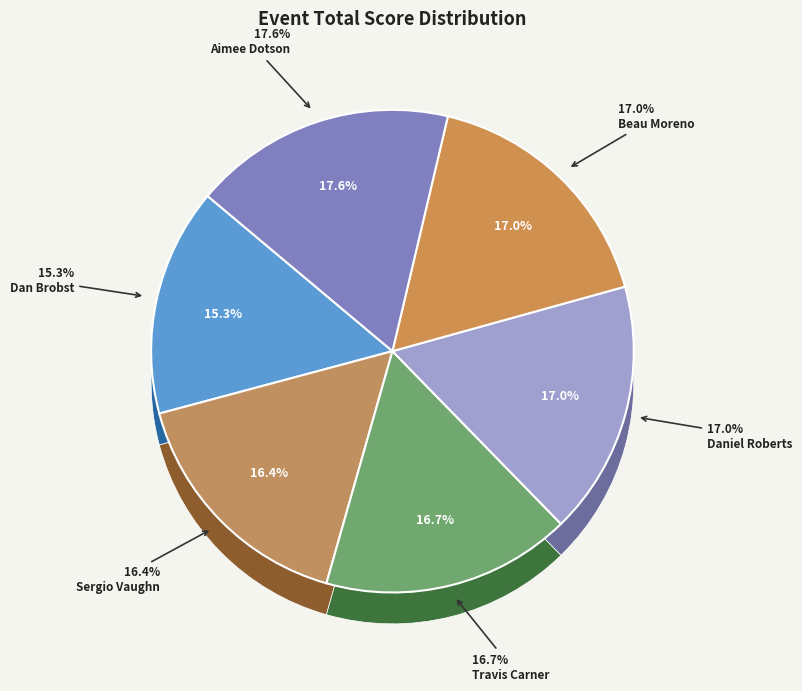

Which slice is the smallest?

Dan Brobst